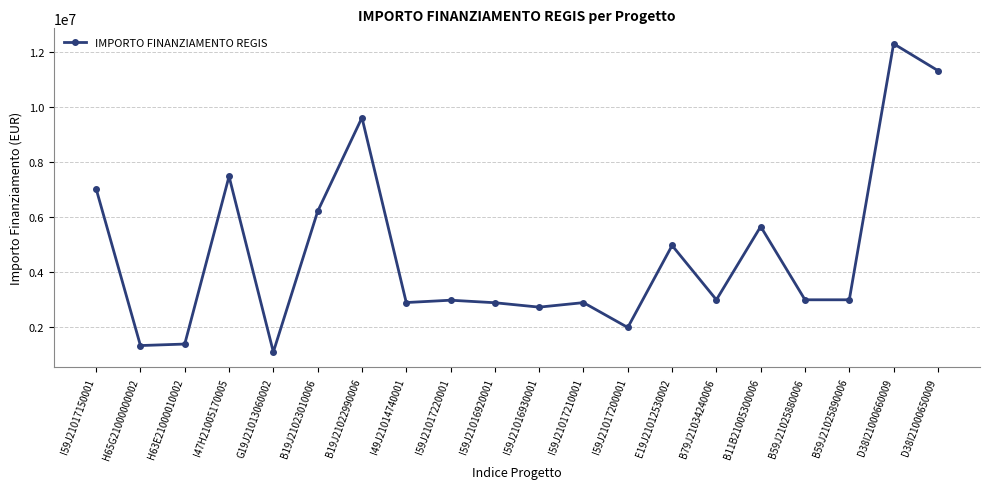

Is this an area chart (filled region under the line)?

No